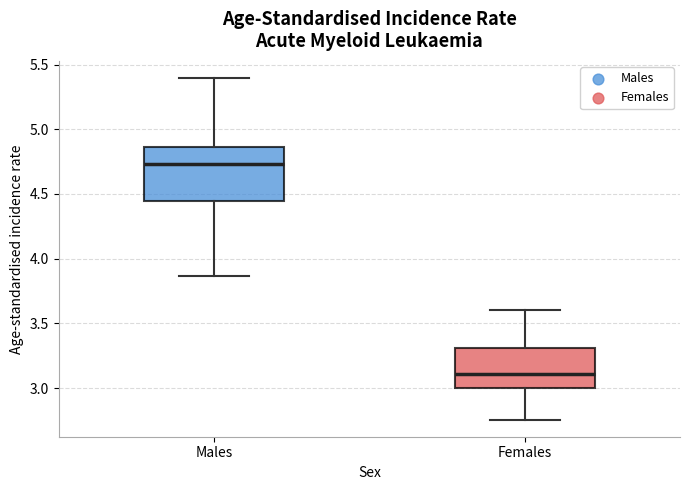

Which box's median line is the highest?

Males